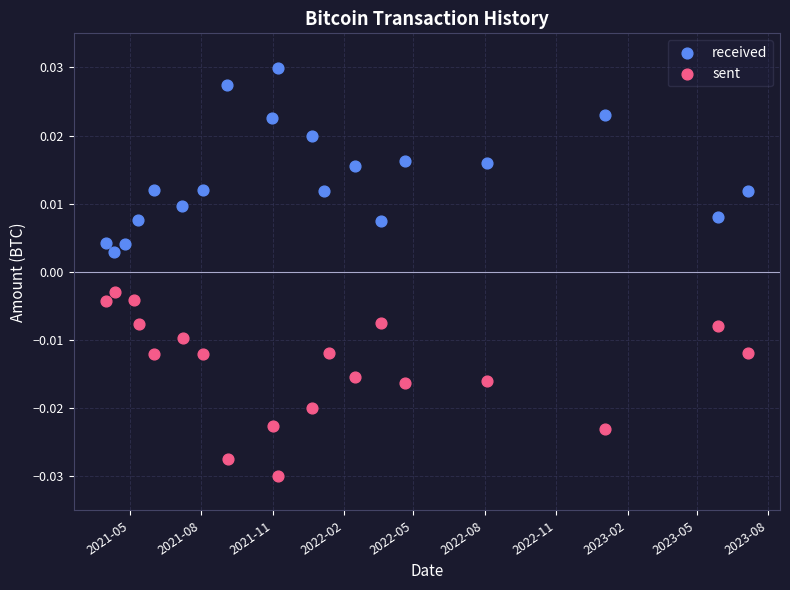

Which series reaches the maximum Y coordinate?

received